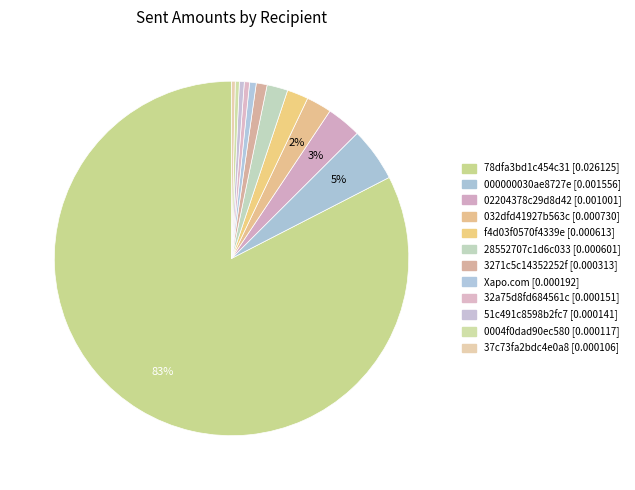

How many segments does this pie chart have?

12